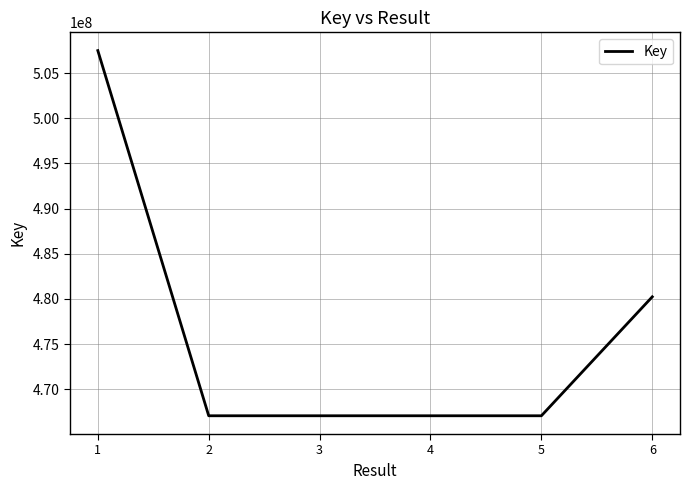

The value at 6 is 480226282. True or false?

True